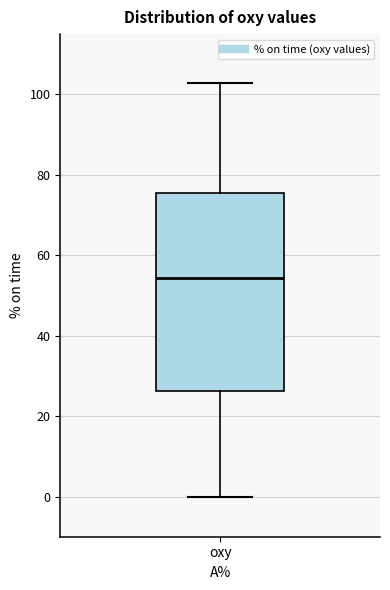

Where is the lower edge of the box for oxy on the y-axis? The values are not printed on the chart, so give them approximately, as read against the axis.

26